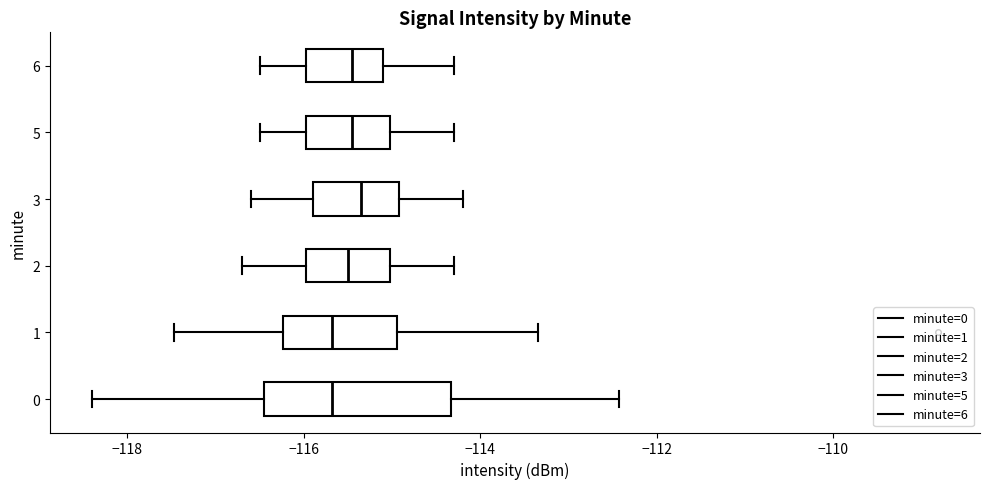

Where does the right whisker of the box at y = 5 end on the x-axis? The values are not printed on the chart, so give them approximately, as read against the axis.

-114.2